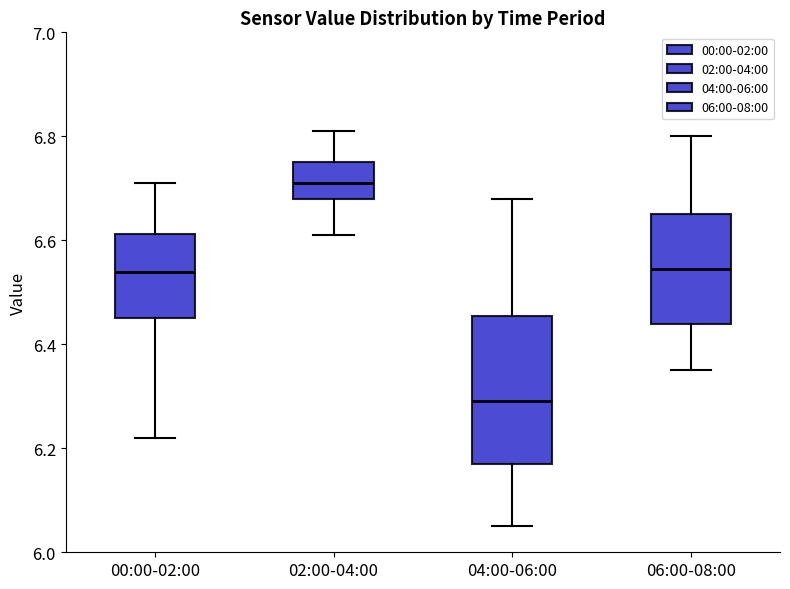

Where is the lower edge of the box for 04:00-06:00 on the y-axis? The values are not printed on the chart, so give them approximately, as read against the axis.

6.18